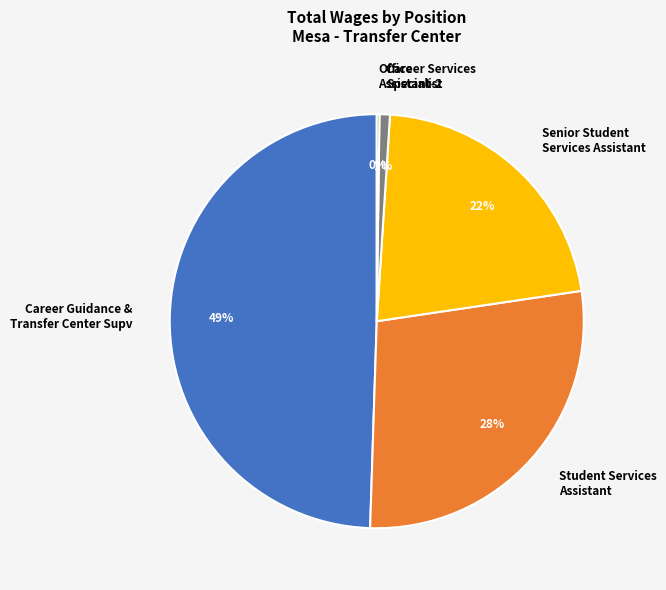

To the nearest percent, what percentage of the pie is Student Services Assistant?

28%